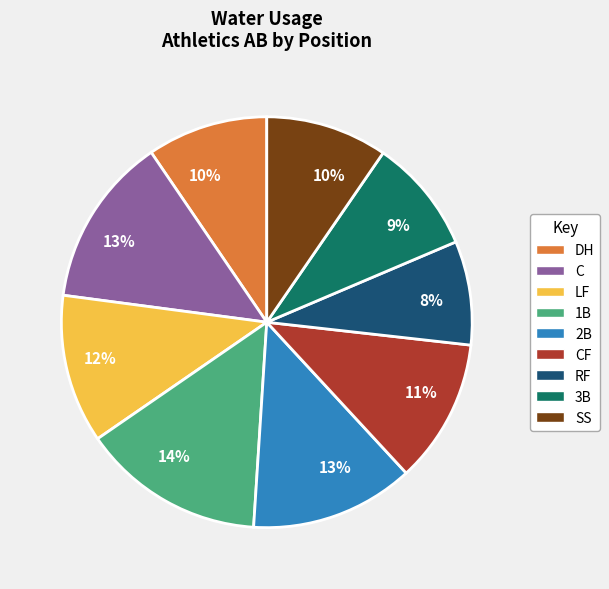

Is there any slice that represents more than half of the pie?

No